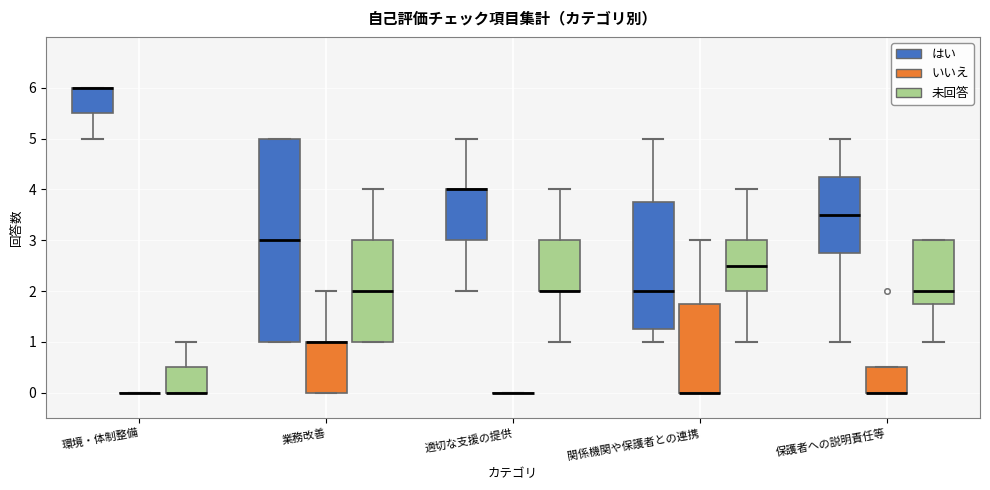

Where does the median line of the box for 業務改善 (未回答) sit on the y-axis? The values are not printed on the chart, so give them approximately, as read against the axis.

2.0